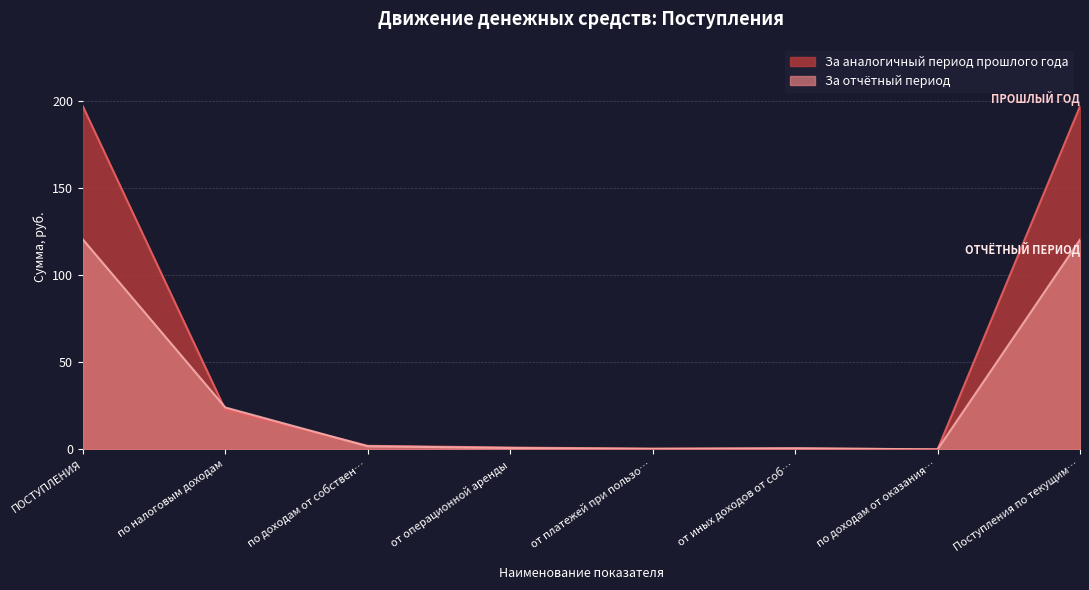

Rank the series at Поступления по текущим… from lowest to highest value.

За отчётный период, За аналогичный период прошлого года